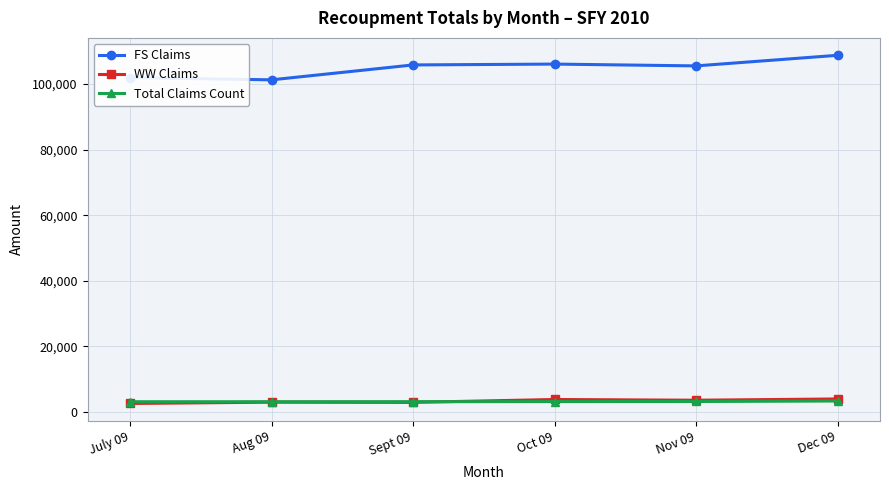

True or false: WW Claims has more than 2 interior local peaks.

False